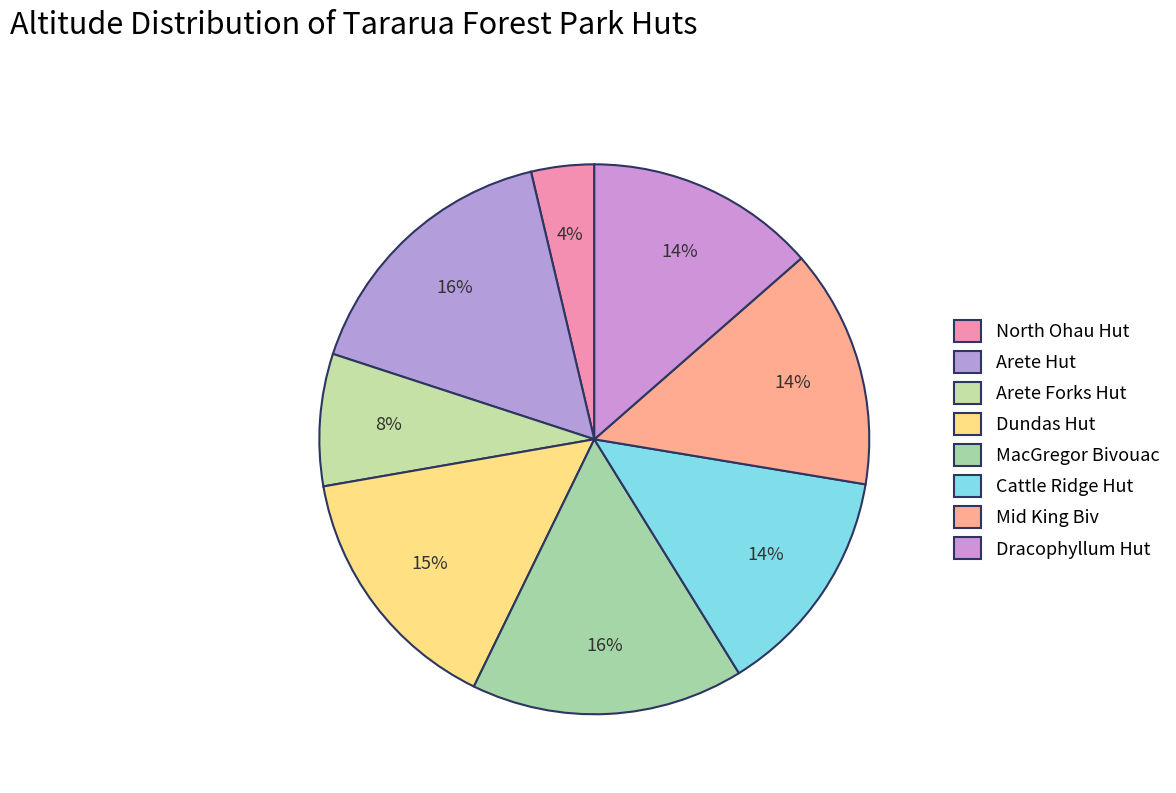

How many segments does this pie chart have?

8